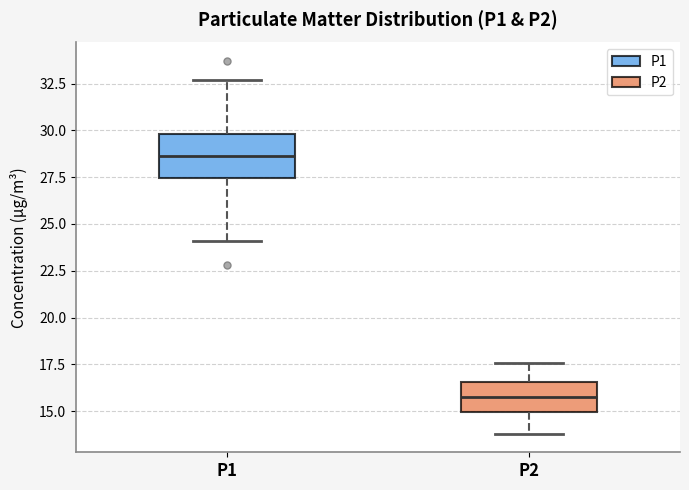

Comparing the boxes themselves (not the whiskers), which one is the tallest?

P1